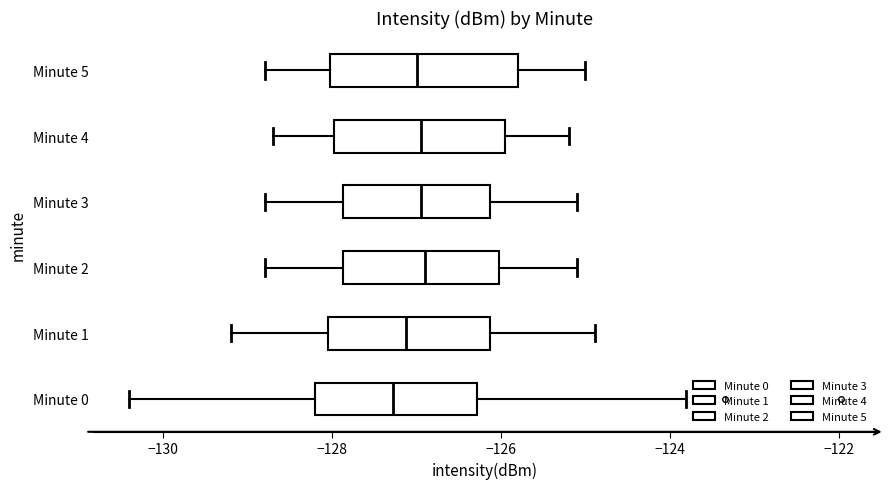

Reading bottom to top, read every box against the x-axis: the position of its median line, the range the box covers, and the ends of its whiskers. The values are not printed on the chart, so give them approximately, as read against the axis.

Minute 0: median -127.2, box -128.2 to -126.2, whiskers -130.4 to -123.8
Minute 1: median -127.2, box -128.0 to -126.2, whiskers -129.2 to -124.8
Minute 2: median -126.8, box -127.8 to -126.0, whiskers -128.8 to -125.0
Minute 3: median -127.0, box -127.8 to -126.2, whiskers -128.8 to -125.0
Minute 4: median -127.0, box -128.0 to -126.0, whiskers -128.6 to -125.2
Minute 5: median -127.0, box -128.0 to -125.8, whiskers -128.8 to -125.0